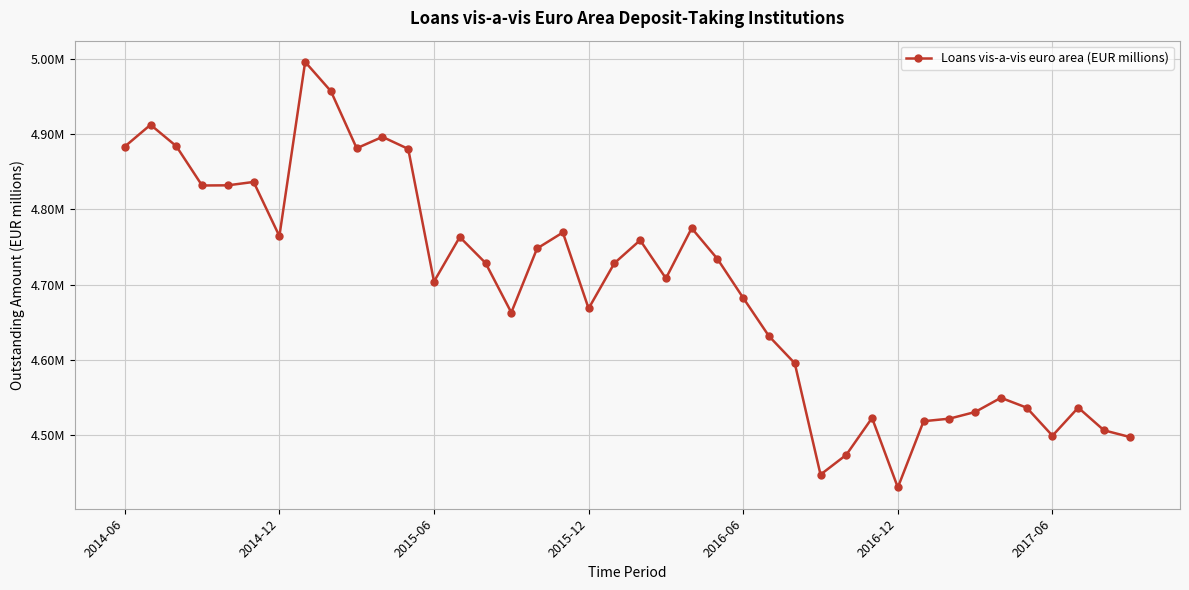

What is the difference between the maximum and minimum values?

565393.7